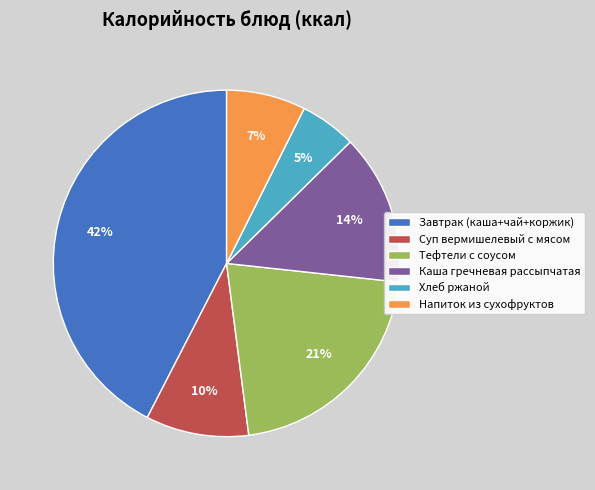

What is the ratio of the value at Хлеб ржаной to the value at Тефтели с соусом?

0.2